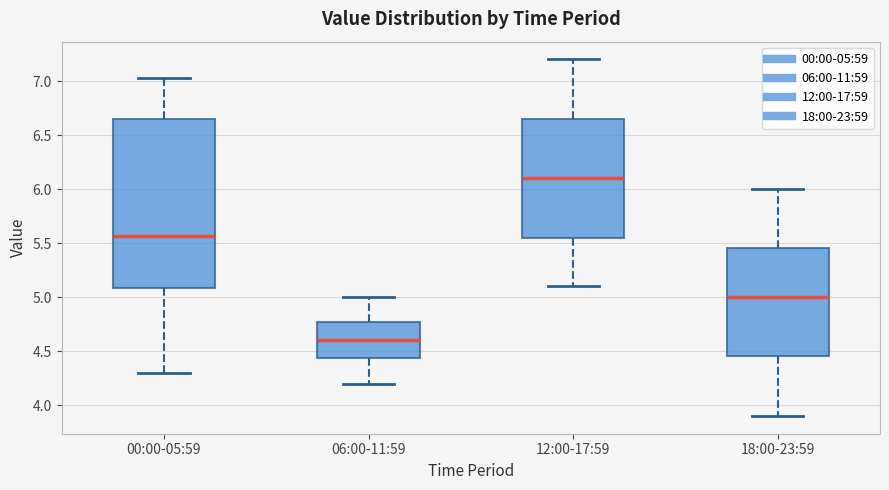

Where is the upper edge of the box for 06:00-11:59 on the y-axis? The values are not printed on the chart, so give them approximately, as read against the axis.

4.75